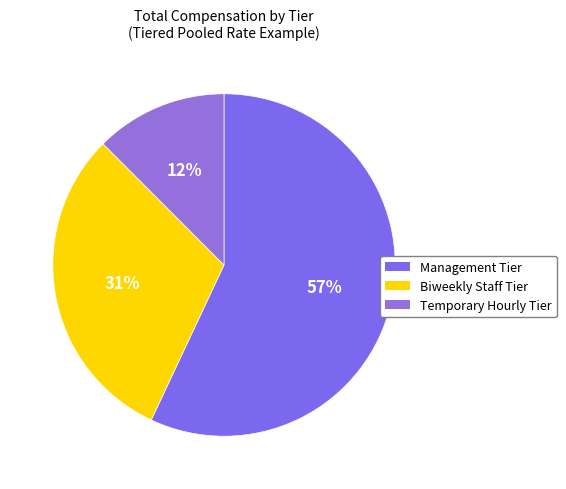

Combined, do Management Tier and Biweekly Staff Tier account for over 50%?

Yes